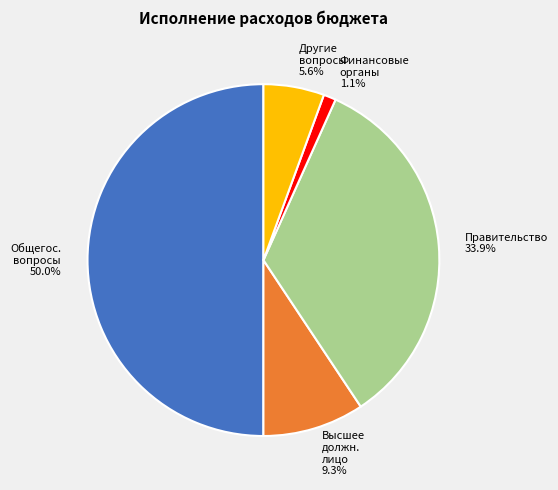

To the nearest percent, what is the average slice percentage?

20%